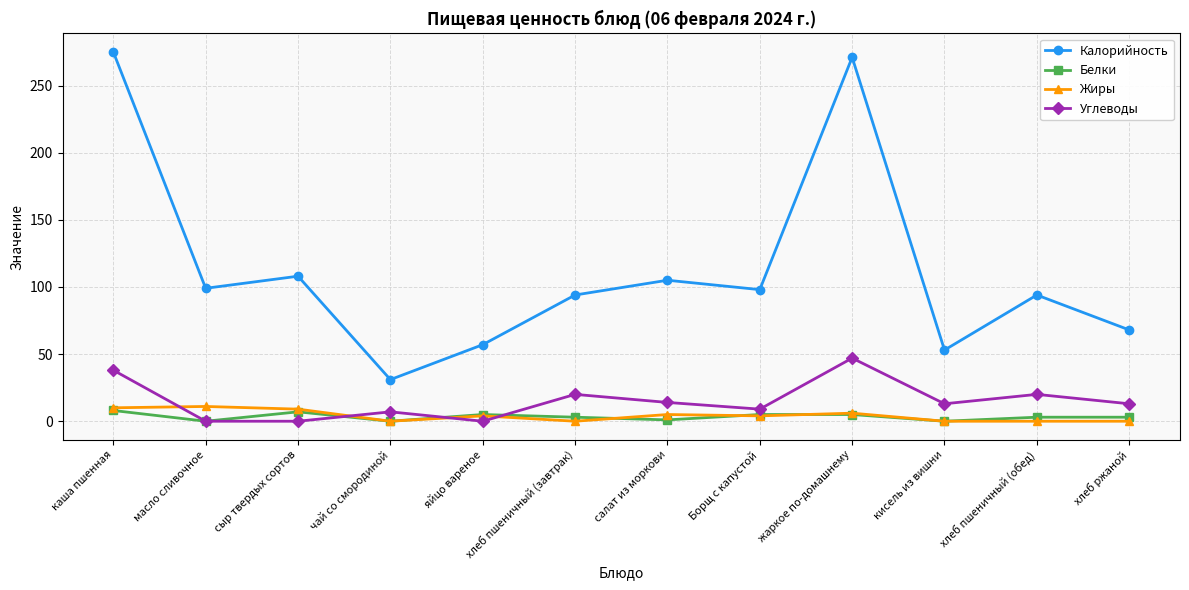

What is the label of the 1st point from the right?

хлеб ржаной